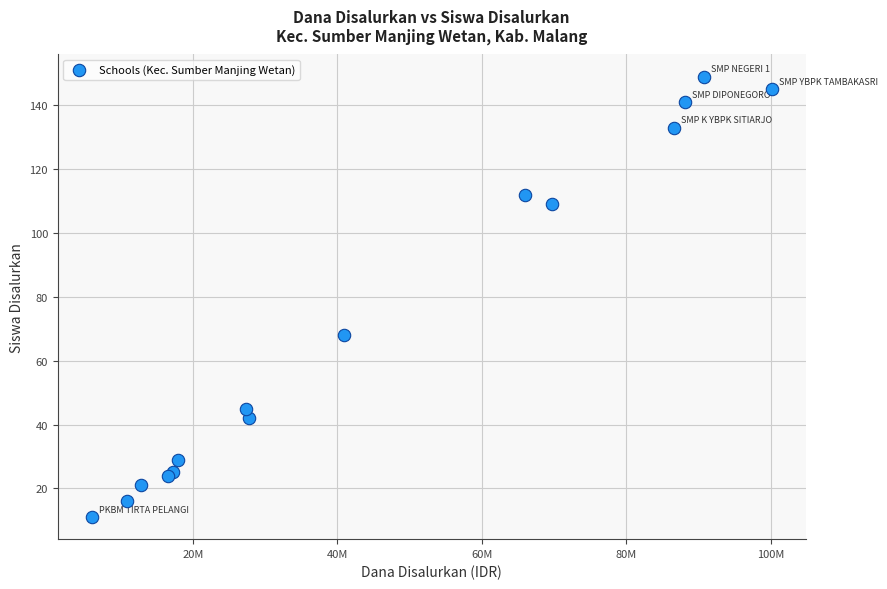

What Y value in the scatter plot is closest to 80?

68